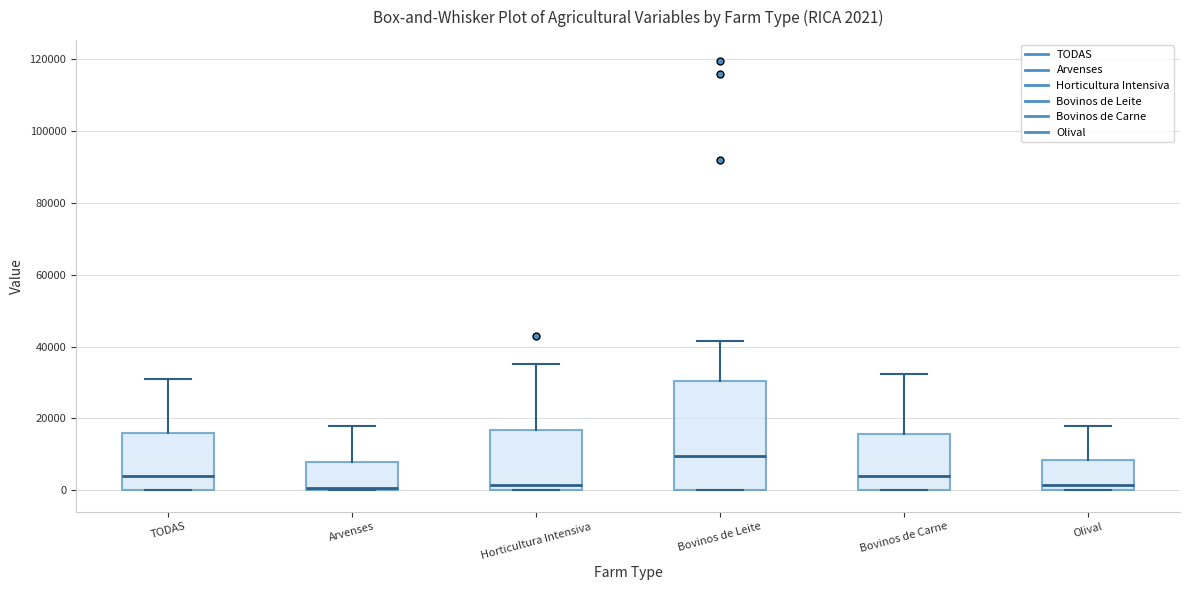

Comparing the boxes themselves (not the whiskers), which one is the tallest?

Bovinos de Leite